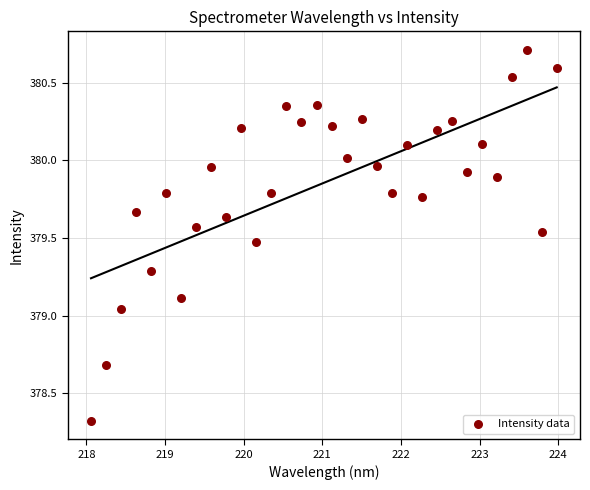

What is the range of Y values (max minus min)?

2.4